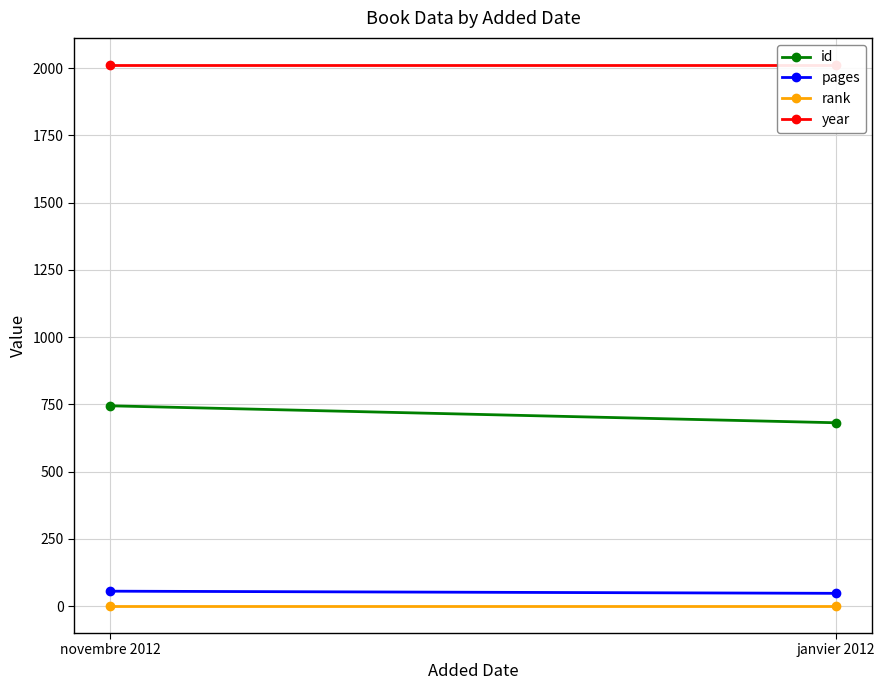

What are all the series names shown in the legend?

id, pages, rank, year